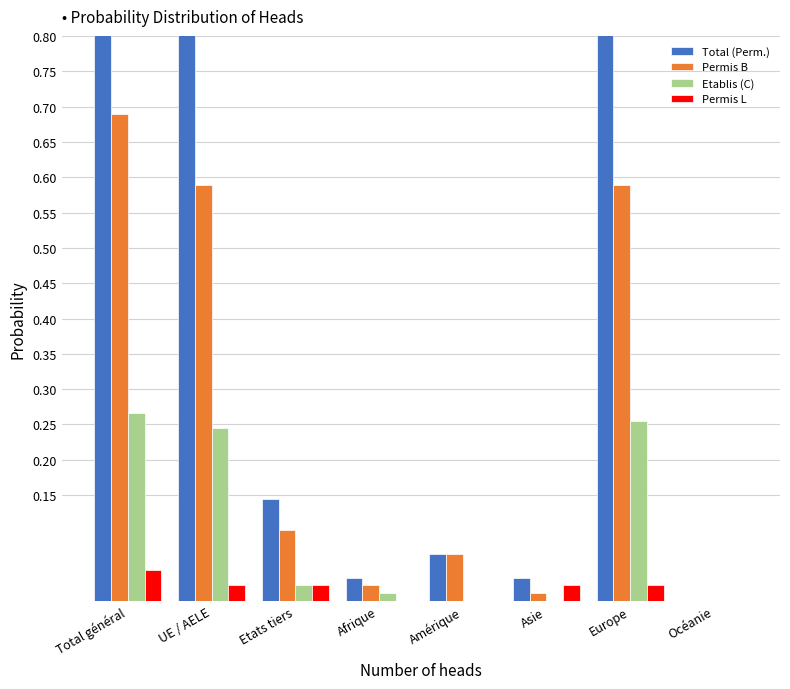

What is the value of the Etablis (C) bar at the 1st from the left?

0.3